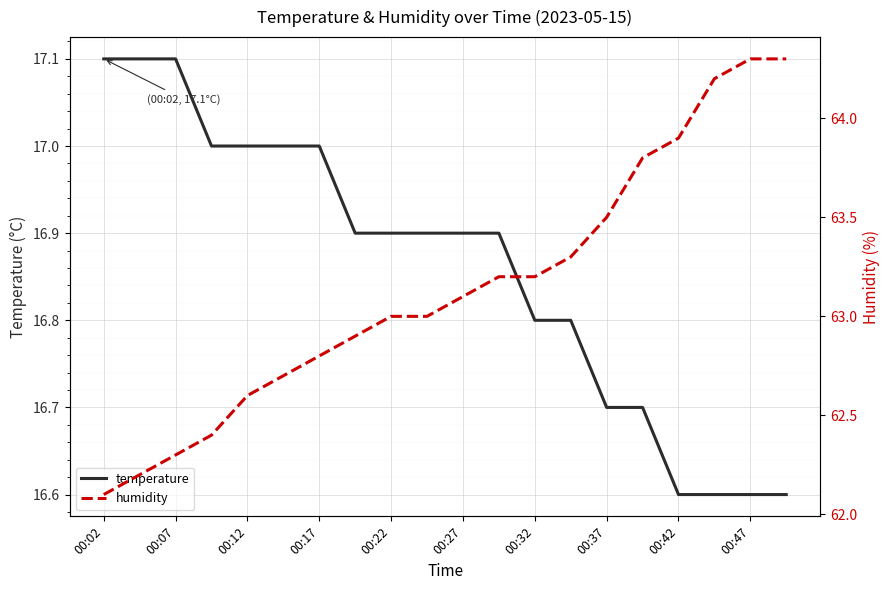

Count the temperature values in the range 16 to 17.

17